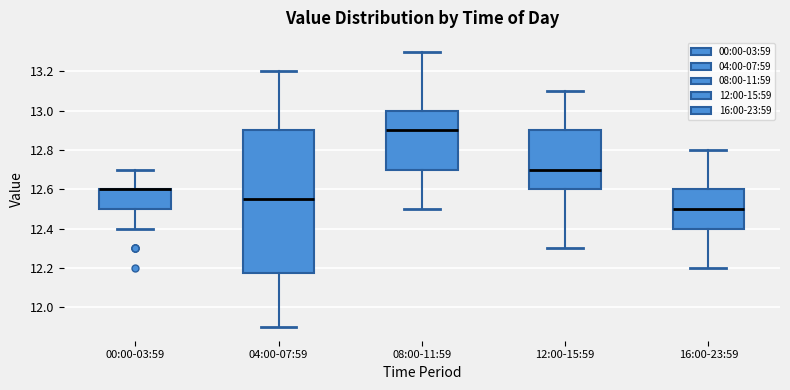

Where does the lower whisker of the box for 00:00-03:59 end on the y-axis? The values are not printed on the chart, so give them approximately, as read against the axis.

12.40